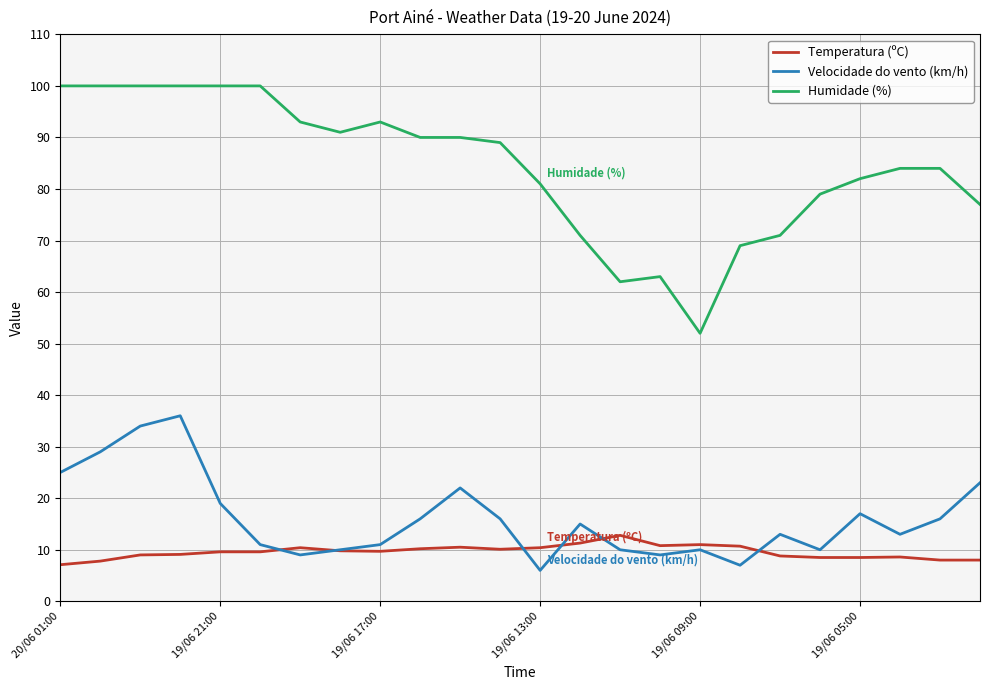

True or false: Velocidade do vento (km/h) and Humidade (%) cross at least once.

False